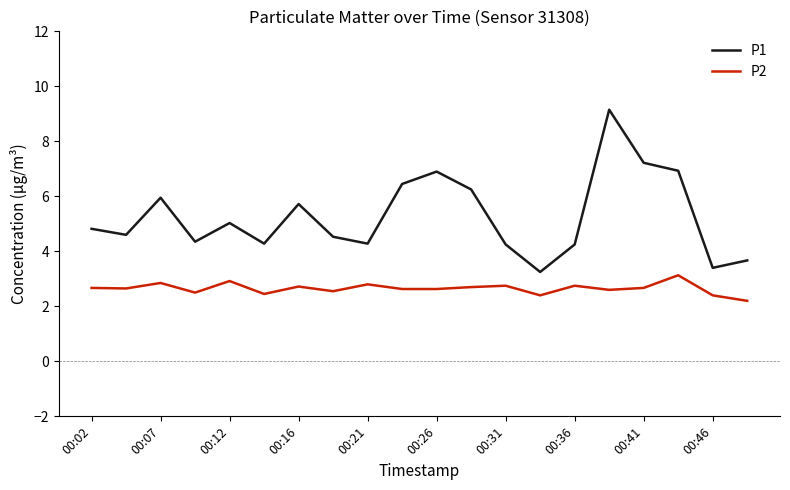

Rank the series by their average value, from highest to lowest.

P1, P2